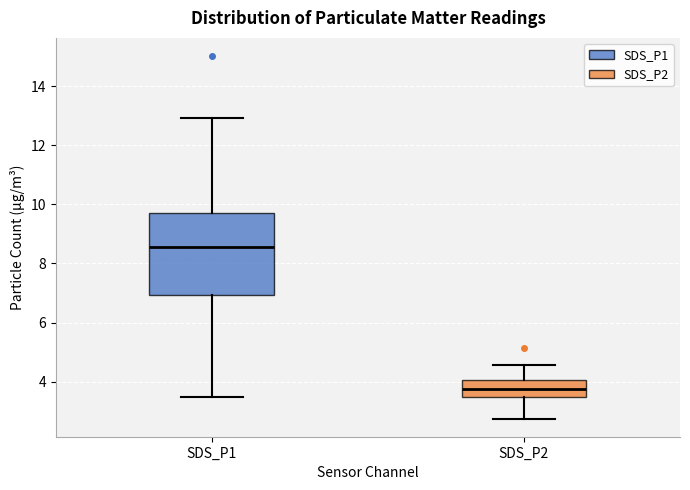

Which box has the highest median line?

SDS_P1